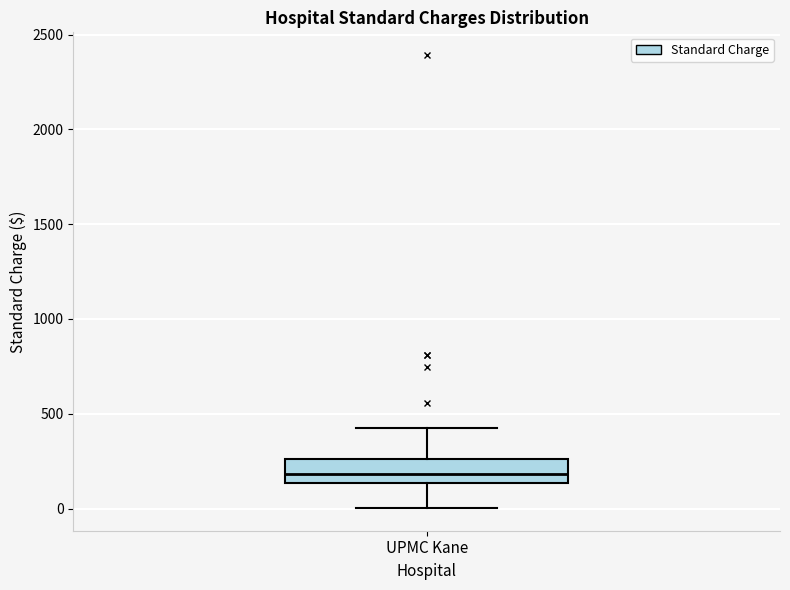

Read this box plot against the y-axis: the position of the median line, the range covered by the box, and the ends of both whiskers. The values are not printed on the chart, so give them approximately, as read against the axis.

median 200, box 150 to 250, whiskers 0 to 400